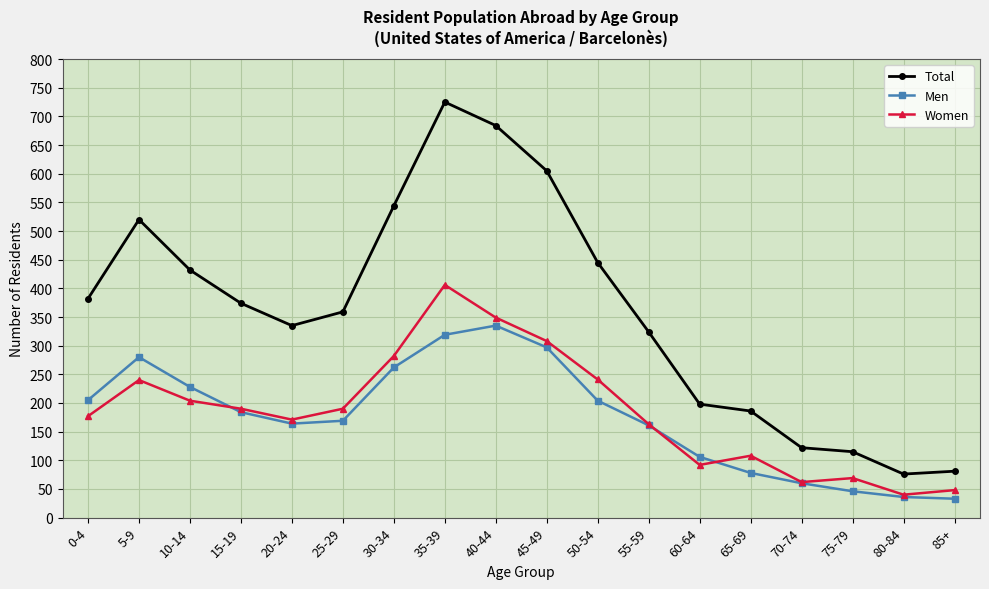

Count the number of data series in this chart.

3